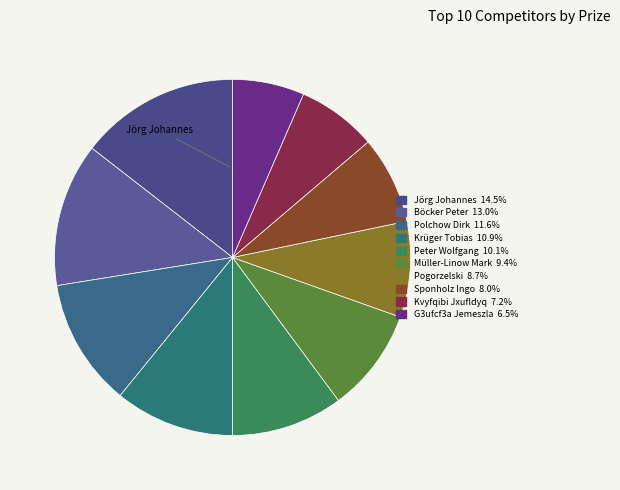

How many segments does this pie chart have?

10